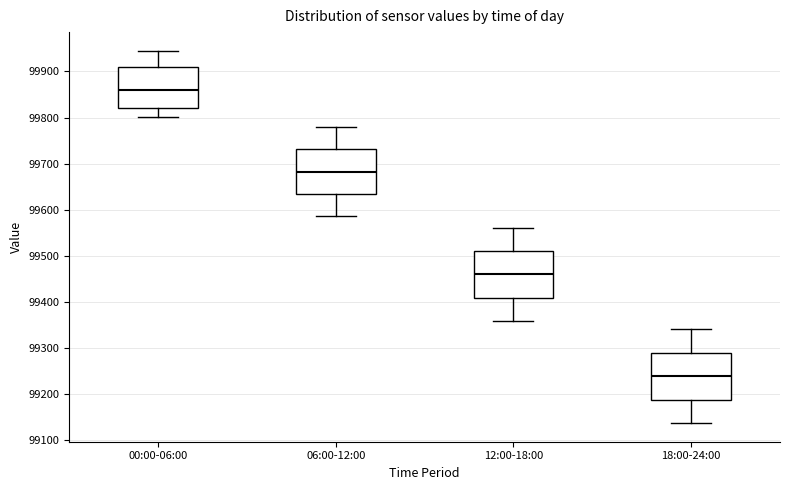

Reading left to right, transcribe this box plot: for each box, give where its median line is, the range the box spans, and where its two whiskers end, as read against the y-axis. The values are not printed on the chart, so give them approximately, as read against the axis.

00:00-06:00: median 99860, box 99820 to 99910, whiskers 99800 to 99950
06:00-12:00: median 99680, box 99630 to 99730, whiskers 99590 to 99780
12:00-18:00: median 99460, box 99410 to 99510, whiskers 99360 to 99560
18:00-24:00: median 99240, box 99190 to 99290, whiskers 99140 to 99340